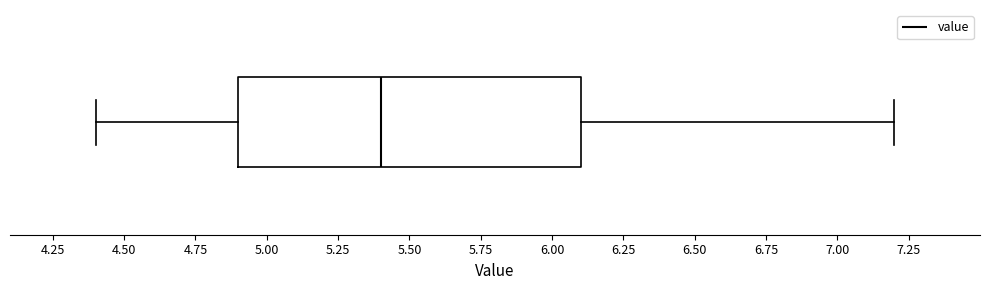

Transcribe this box plot: give where the median line is, the range the box spans, and where the two whiskers end, as read against the x-axis. The values are not printed on the chart, so give them approximately, as read against the axis.

median 5.4, box 4.9 to 6.1, whiskers 4.4 to 7.2